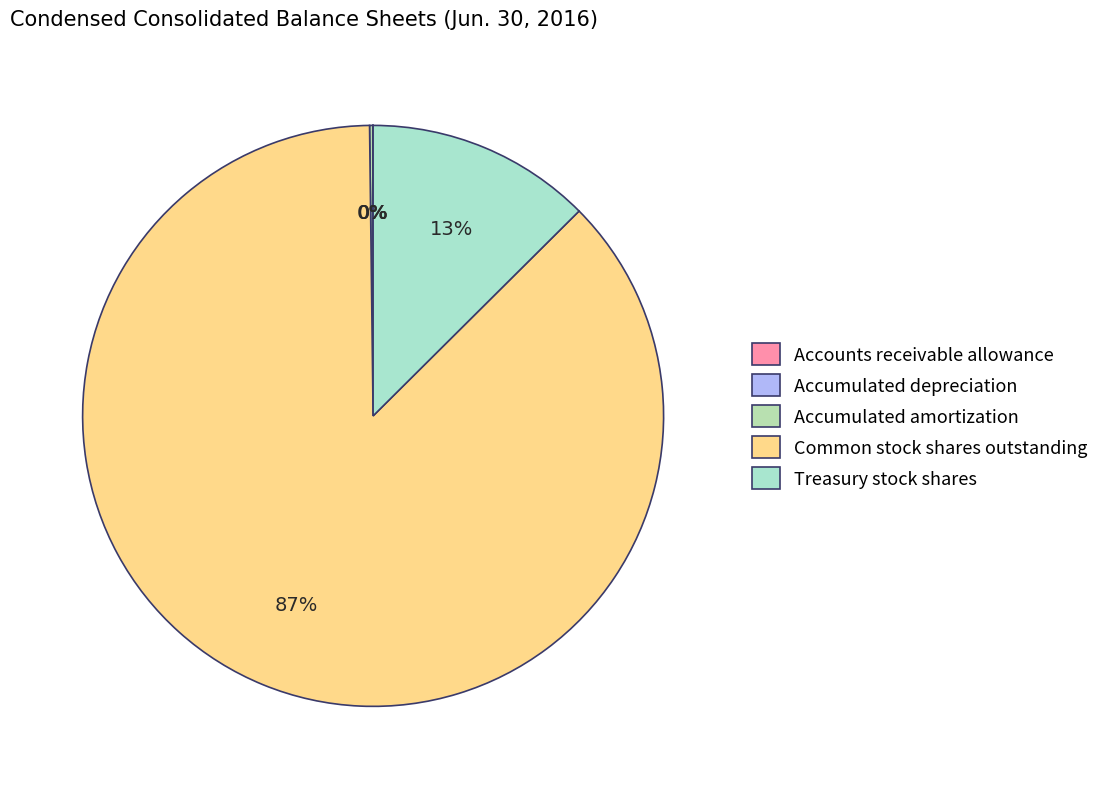

What portion of the pie excludes Accumulated depreciation?

100.0%